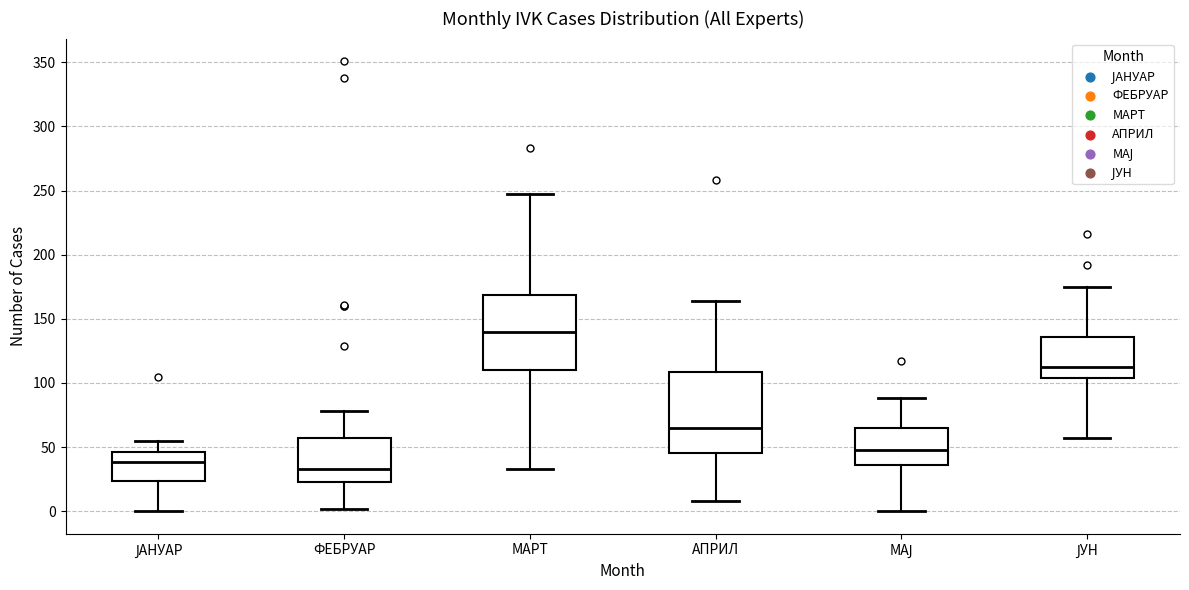

Where does the median line of the box for ЈАНУАР sit on the y-axis? The values are not printed on the chart, so give them approximately, as read against the axis.

40